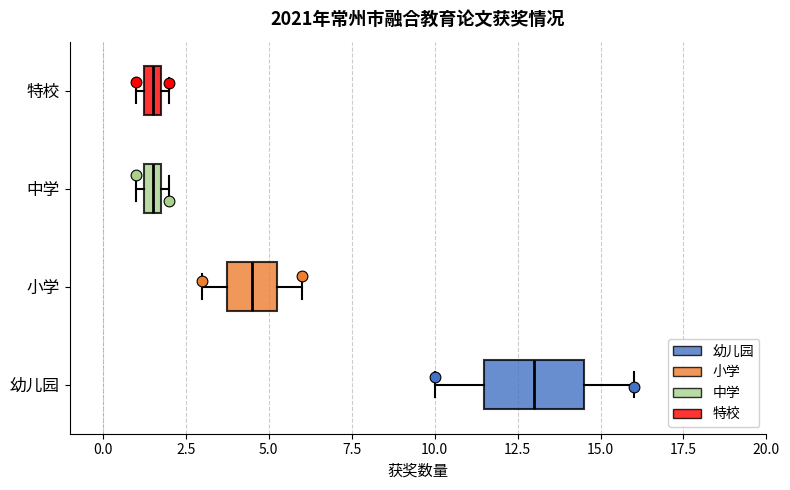

Comparing the boxes themselves (not the whiskers), which one is the widest?

幼儿园